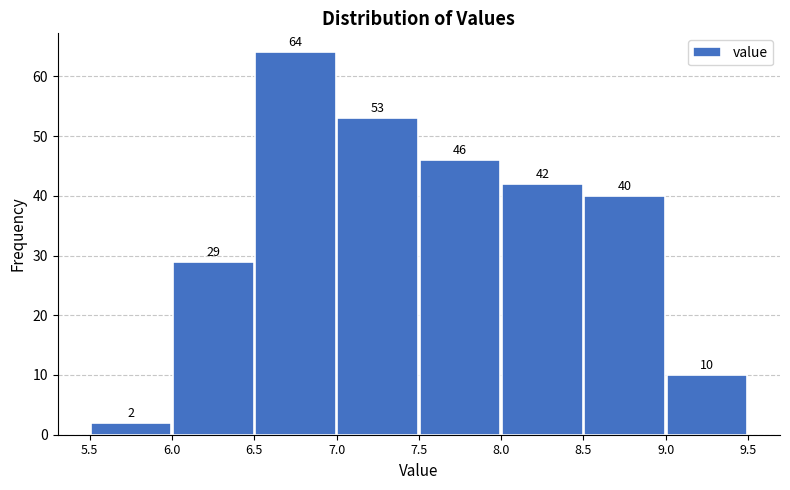

What is the height of the bar covering 5.5 to 6.0 on the x-axis?

2